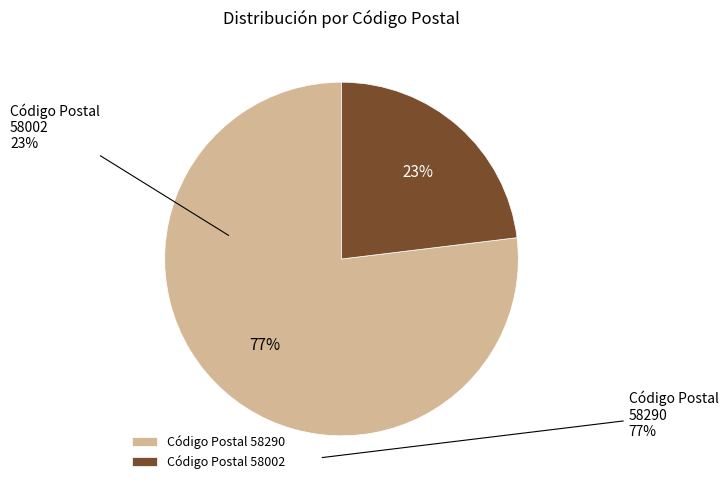

How many slices are in this pie chart?

2